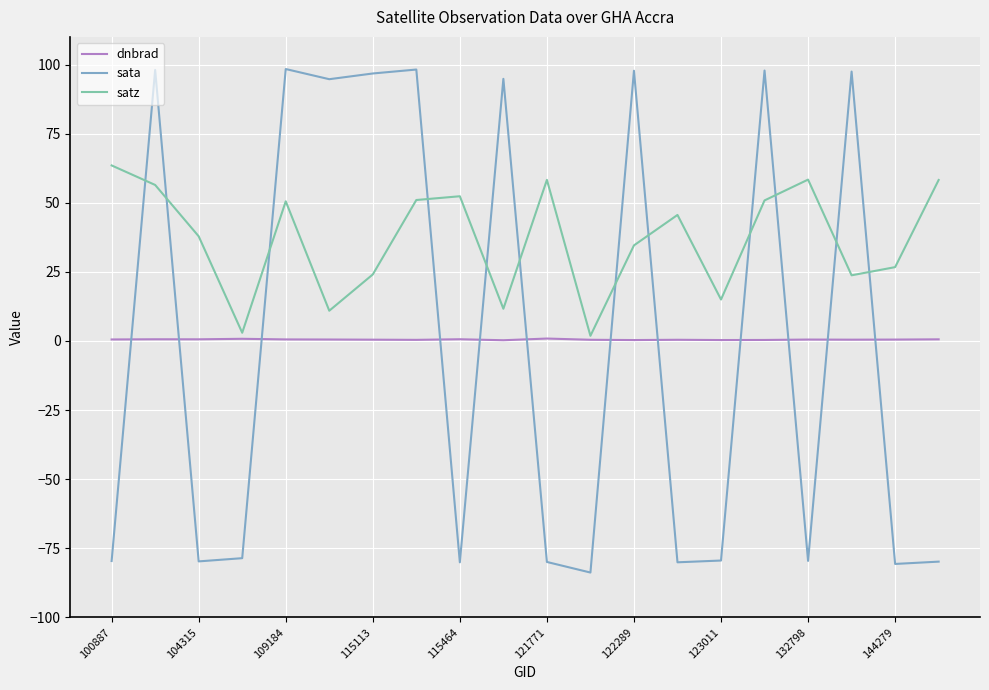

What are all the series names shown in the legend?

dnbrad, sata, satz